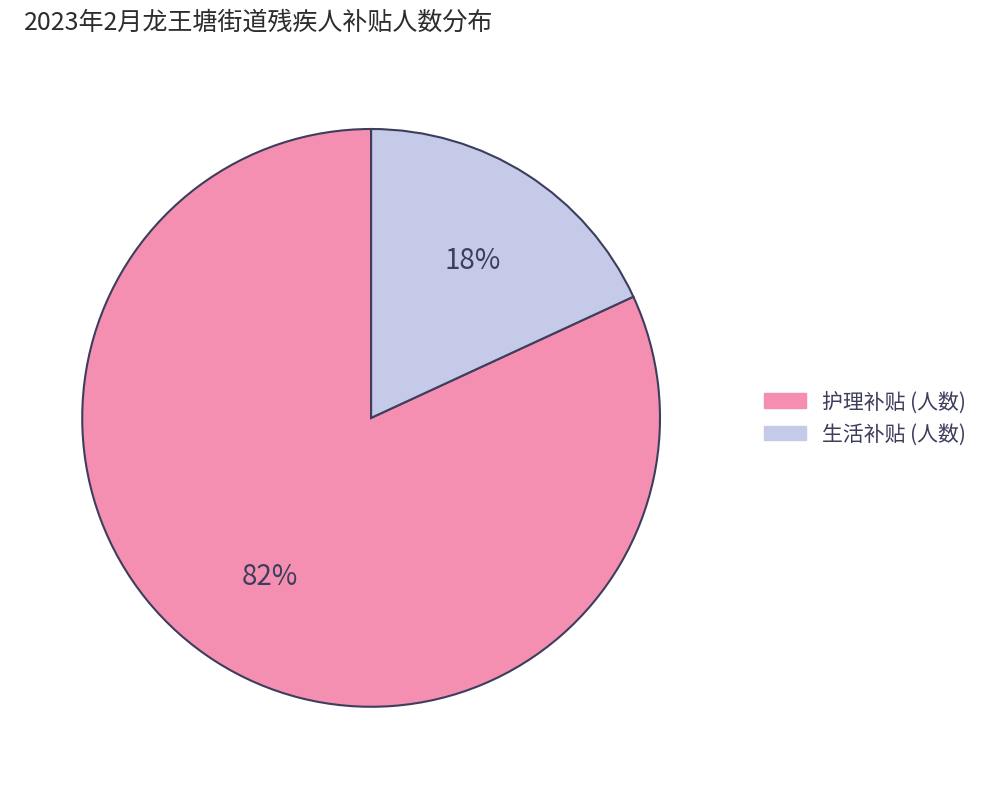

Which slice represents more than half of the pie?

护理补贴 (人数)